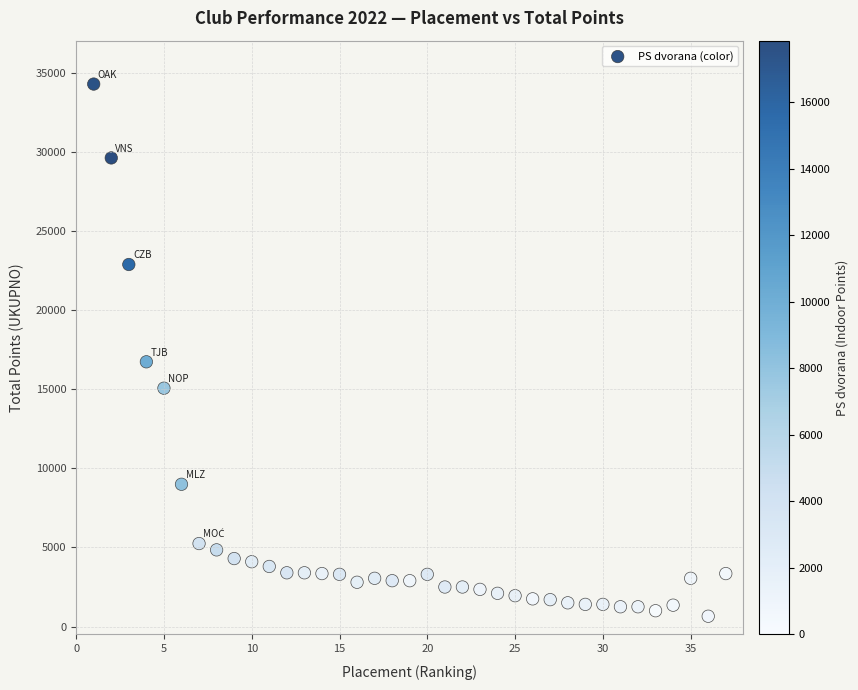

What Y value in the scatter plot is closest to 17487?

16750